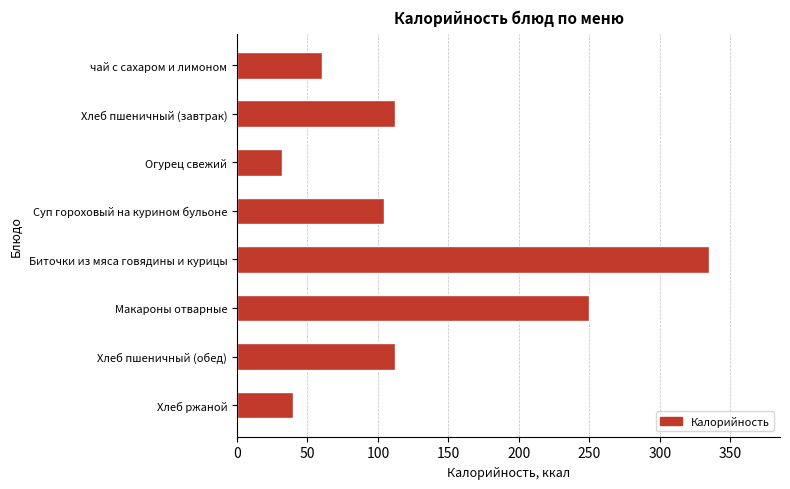

What is the change in value from Хлеб пшеничный (завтрак) to Огурец свежий?

-80.0